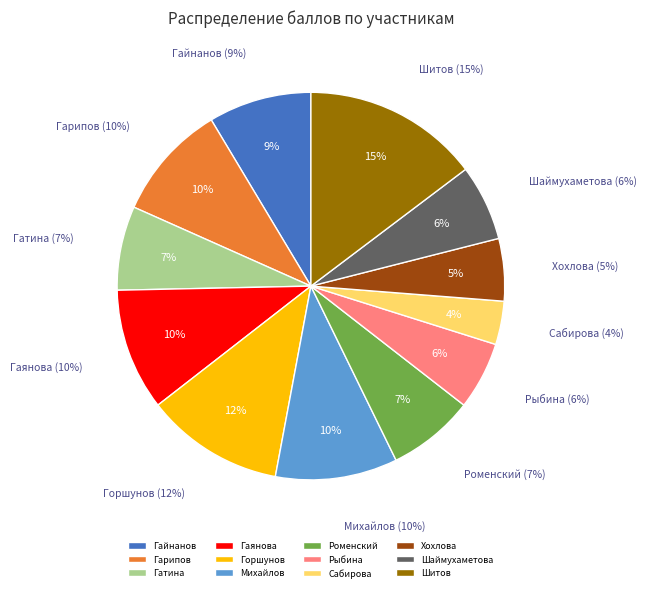

What is the smallest slice in the pie chart?

Сабирова